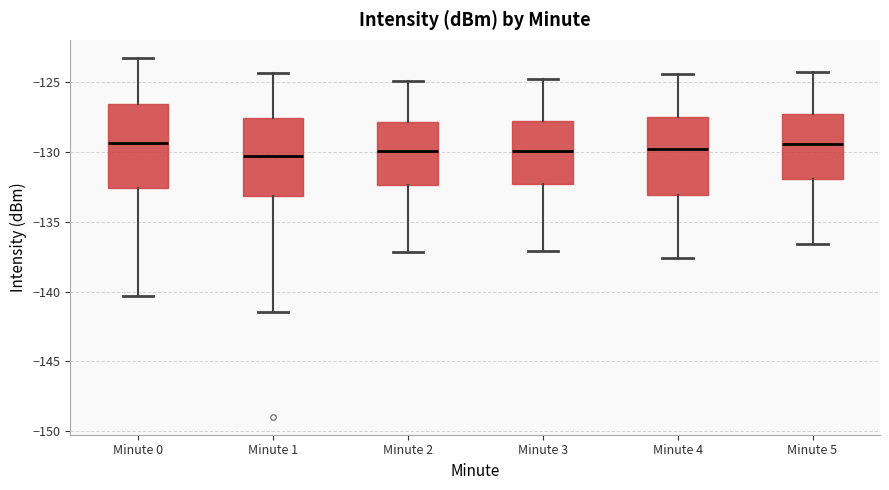

Reading left to right, read every box against the y-axis: the position of its median line, the range the box covers, and the ends of its whiskers. The values are not printed on the chart, so give them approximately, as read against the axis.

Minute 0: median -129.5, box -132.5 to -126.5, whiskers -140.5 to -123.0
Minute 1: median -130.5, box -133.0 to -127.5, whiskers -141.5 to -124.5
Minute 2: median -130.0, box -132.5 to -128.0, whiskers -137.0 to -125.0
Minute 3: median -130.0, box -132.5 to -128.0, whiskers -137.0 to -125.0
Minute 4: median -130.0, box -133.0 to -127.5, whiskers -137.5 to -124.5
Minute 5: median -129.5, box -132.0 to -127.5, whiskers -136.5 to -124.5